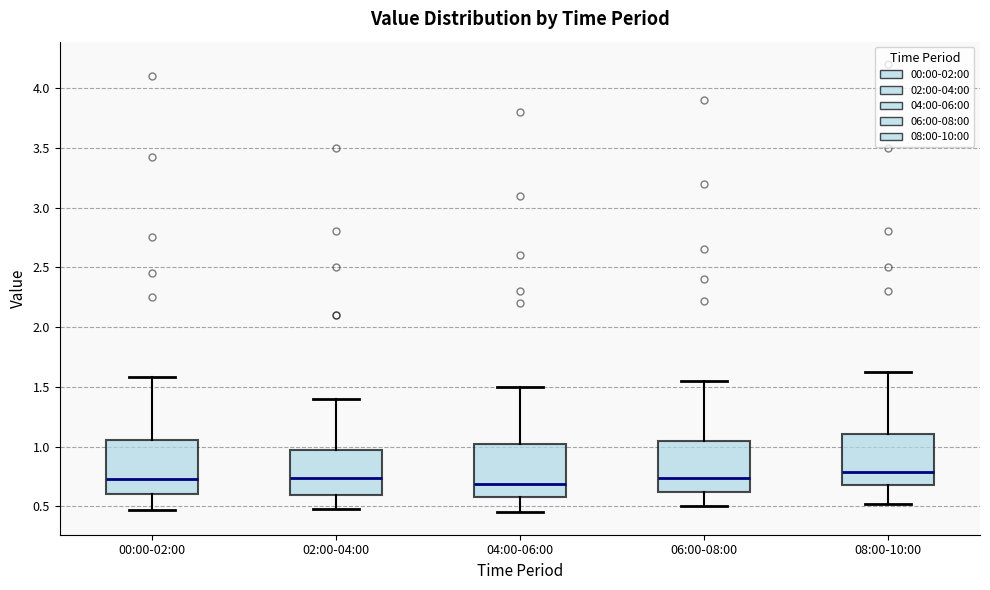

Reading left to right, read every box against the y-axis: the position of its median line, the range the box covers, and the ends of its whiskers. The values are not printed on the chart, so give them approximately, as read against the axis.

00:00-02:00: median 0.75, box 0.60 to 1.05, whiskers 0.45 to 1.60
02:00-04:00: median 0.75, box 0.60 to 1.00, whiskers 0.50 to 1.40
04:00-06:00: median 0.70, box 0.60 to 1.05, whiskers 0.45 to 1.50
06:00-08:00: median 0.75, box 0.60 to 1.05, whiskers 0.50 to 1.55
08:00-10:00: median 0.80, box 0.70 to 1.10, whiskers 0.50 to 1.60